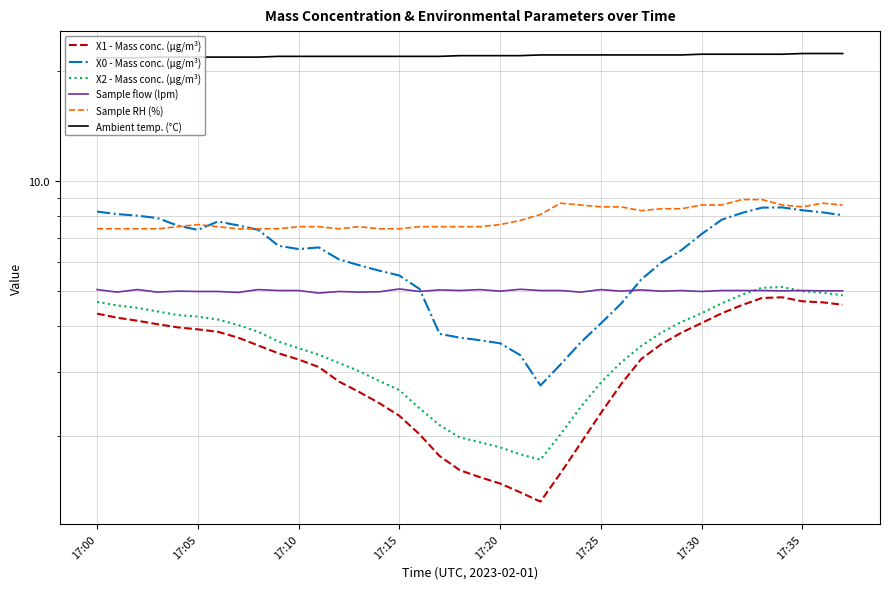

At which label does Sample RH (%) reach its minimum?

17:00